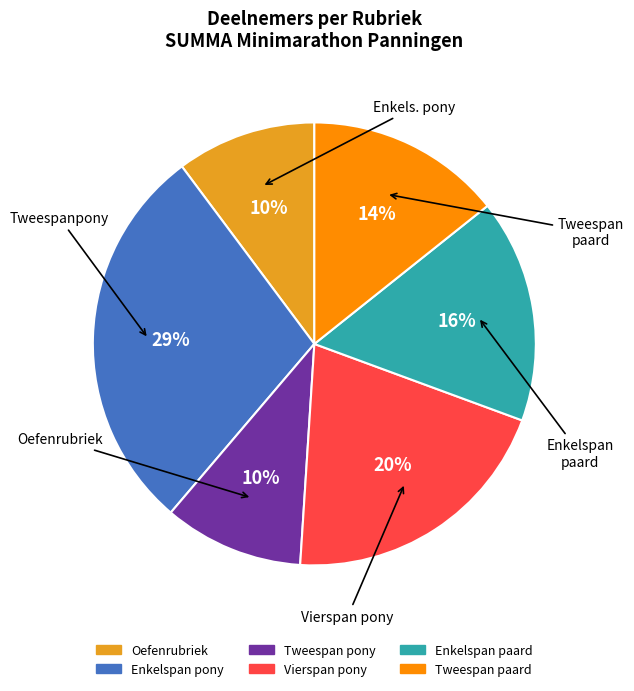

Is there any slice that represents more than half of the pie?

No